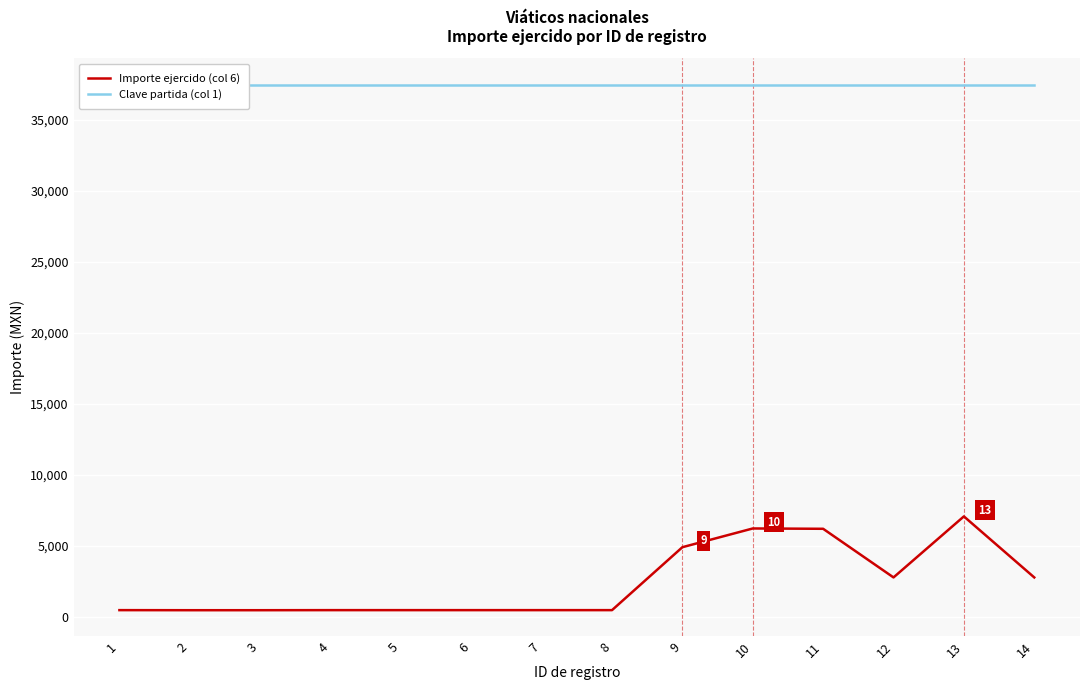

Which series has the largest total across all categories?

Clave partida (col 1)